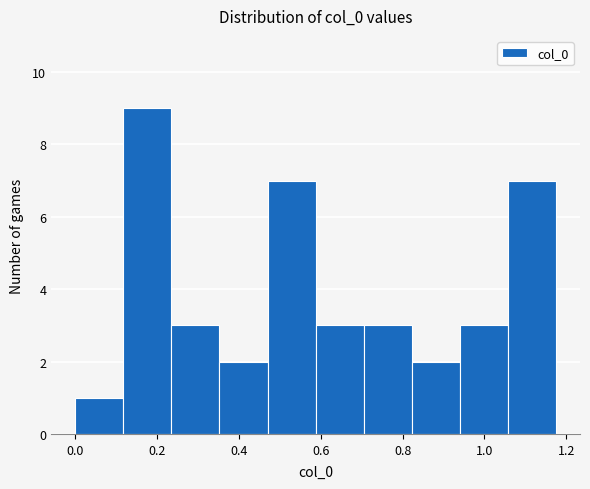

Reading left to right, list every bar in this chart as the range it spans on the x-axis followed by its height. Neither the bar edges nor the heights are printed on the chart, so give them approximately, as read against the axes.

0.00 to 0.12: 1
0.12 to 0.24: 9
0.24 to 0.36: 3
0.36 to 0.46: 2
0.46 to 0.58: 7
0.58 to 0.70: 3
0.70 to 0.82: 3
0.82 to 0.94: 2
0.94 to 1.06: 3
1.06 to 1.18: 7